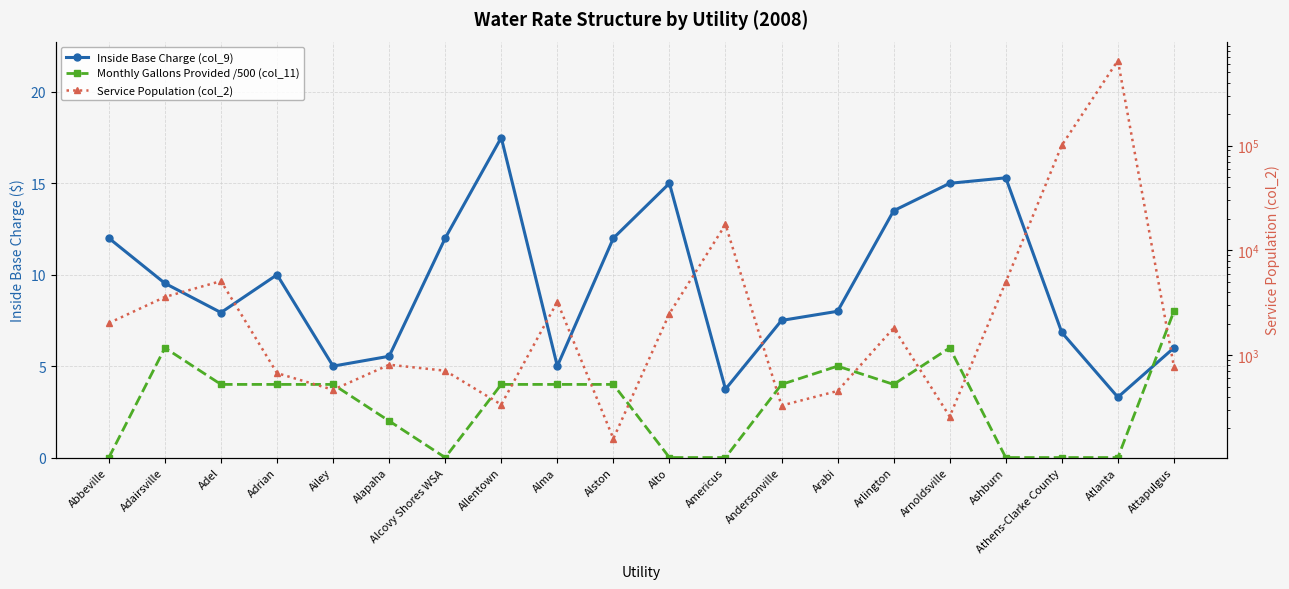

What are all the series names shown in the legend?

Inside Base Charge (col_9), Monthly Gallons Provided /500 (col_11), Service Population (col_2)